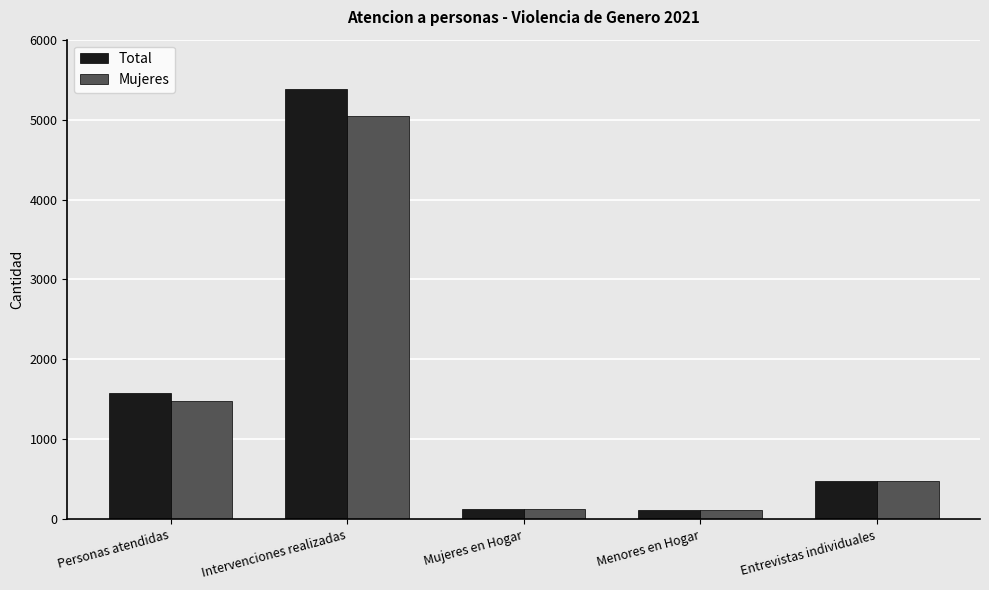

At which label does Total first exceed 485?

Personas atendidas